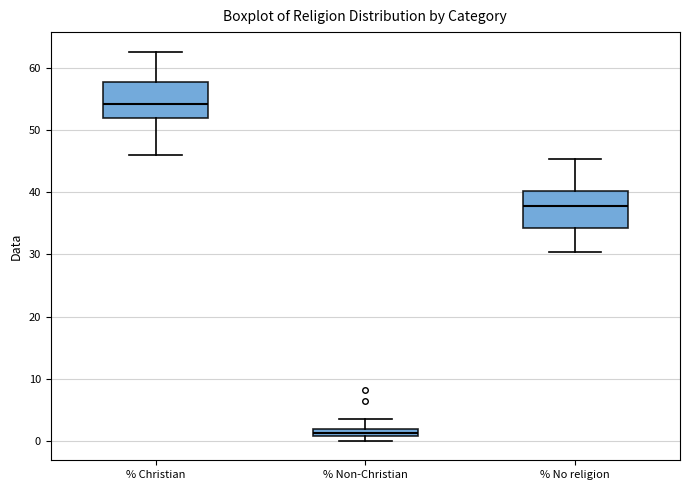

Which box's median line is the highest?

% Christian